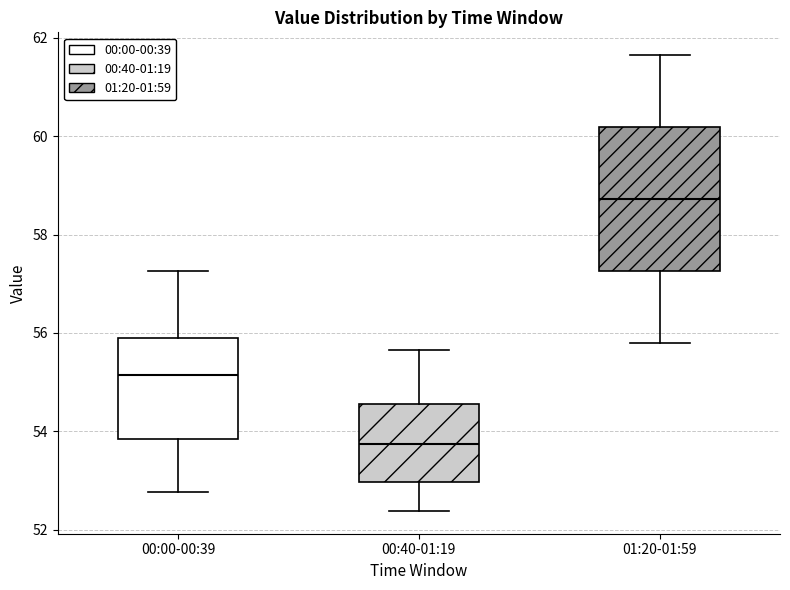

Reading left to right, transcribe this box plot: for each box, give where its median line is, the range the box spans, and where its two whiskers end, as read against the y-axis. The values are not printed on the chart, so give them approximately, as read against the axis.

00:00-00:39: median 55.2, box 53.8 to 55.8, whiskers 52.8 to 57.2
00:40-01:19: median 53.8, box 53.0 to 54.6, whiskers 52.4 to 55.6
01:20-01:59: median 58.8, box 57.2 to 60.2, whiskers 55.8 to 61.6